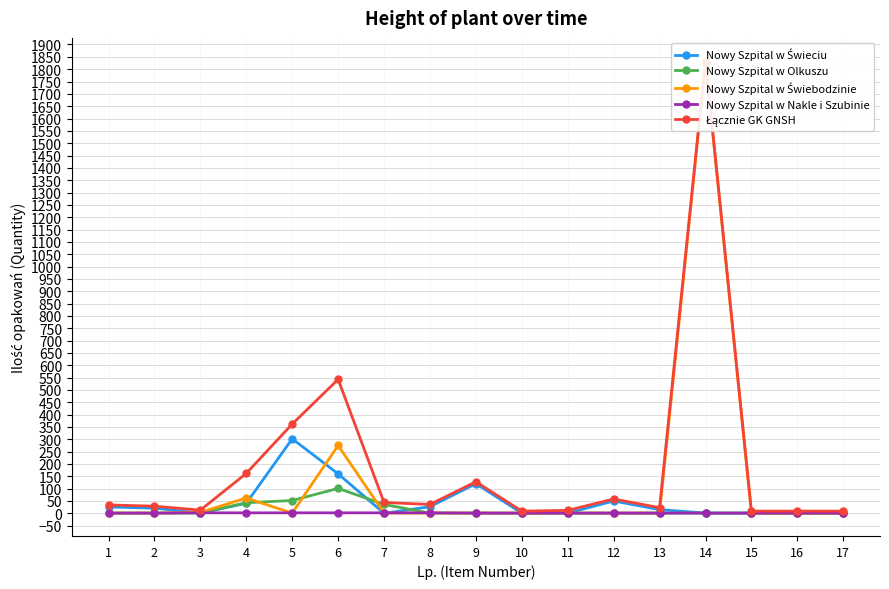

What is the average value of the Łącznie GK GNSH series?

195